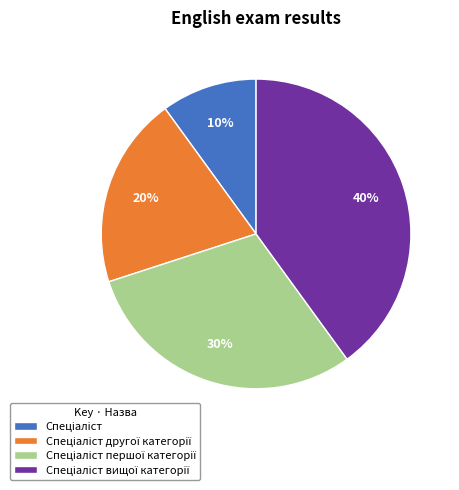

To the nearest percent, what is the average slice percentage?

25%